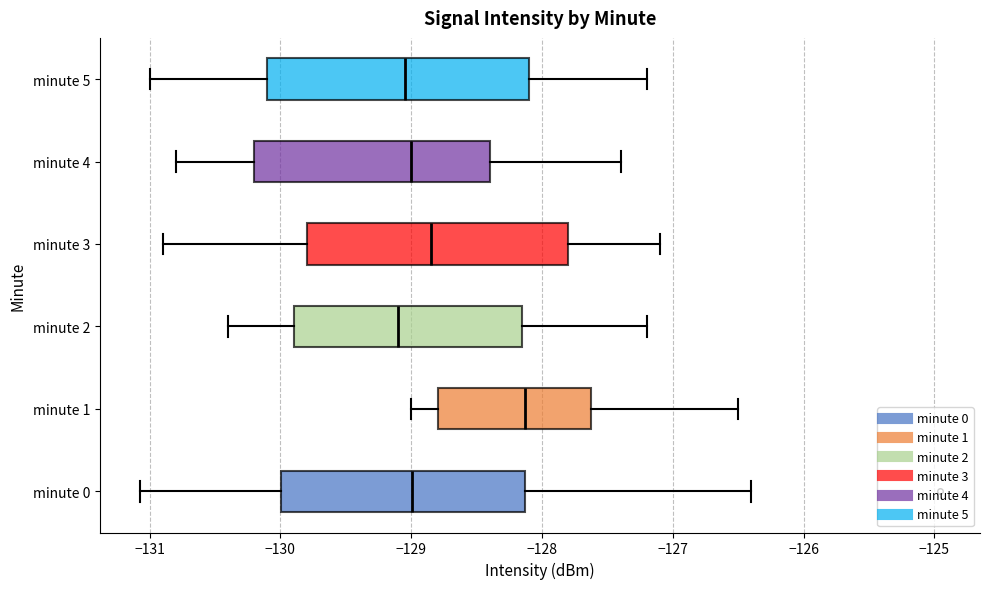

Reading bottom to top, read every box against the x-axis: the position of its median line, the range the box covers, and the ends of its whiskers. The values are not printed on the chart, so give them approximately, as read against the axis.

minute 0: median -129.0, box -130.0 to -128.1, whiskers -131.1 to -126.4
minute 1: median -128.1, box -128.8 to -127.6, whiskers -129.0 to -126.5
minute 2: median -129.1, box -129.9 to -128.1, whiskers -130.4 to -127.2
minute 3: median -128.8, box -129.8 to -127.8, whiskers -130.9 to -127.1
minute 4: median -129.0, box -130.2 to -128.4, whiskers -130.8 to -127.4
minute 5: median -129.0, box -130.1 to -128.1, whiskers -131.0 to -127.2